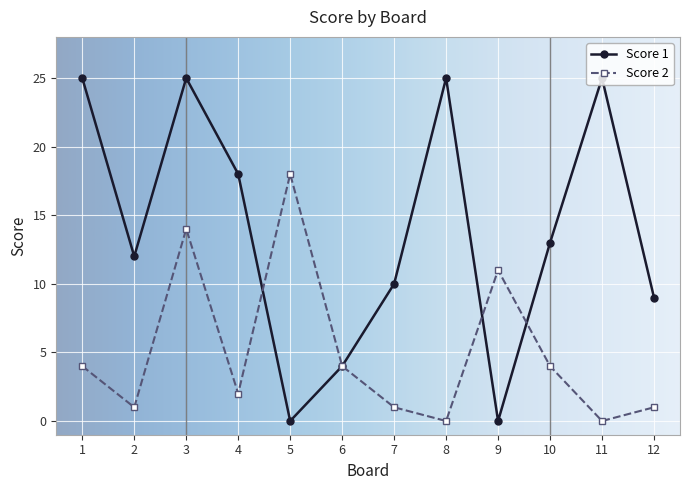

At which category is the sum across all series the highest?

3